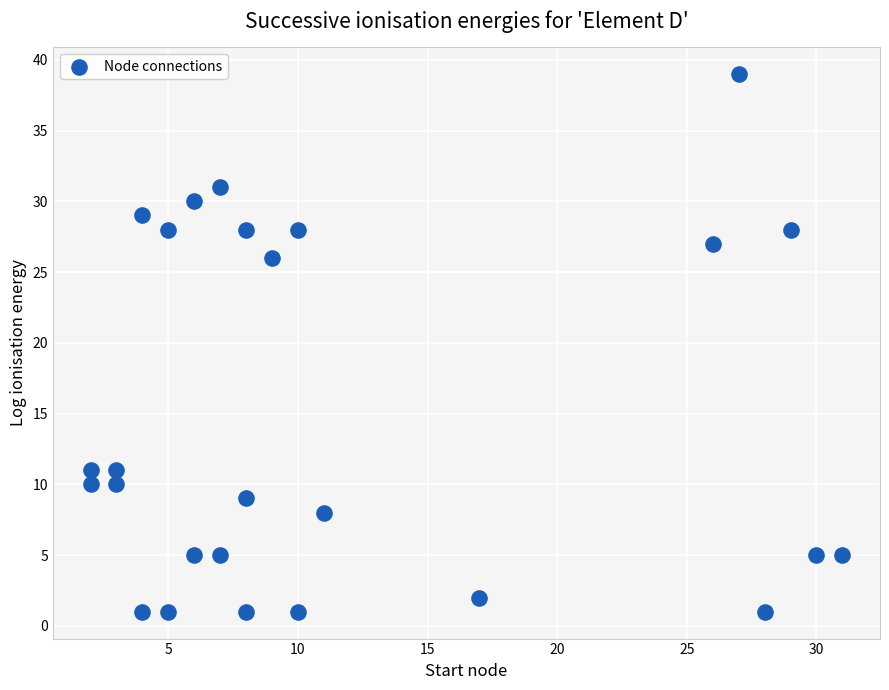

What is the range of Y values (max minus min)?

38